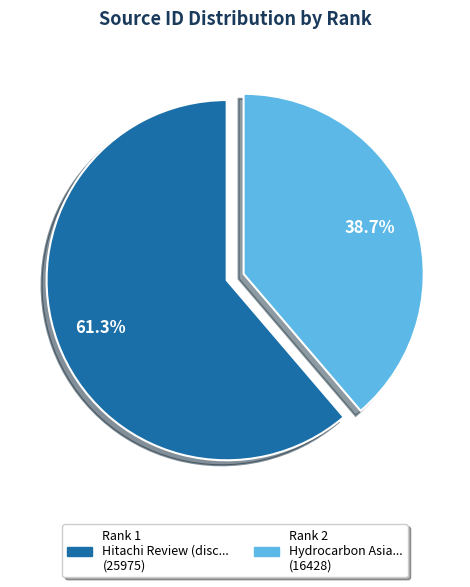

Is there a majority slice in this chart?

Yes